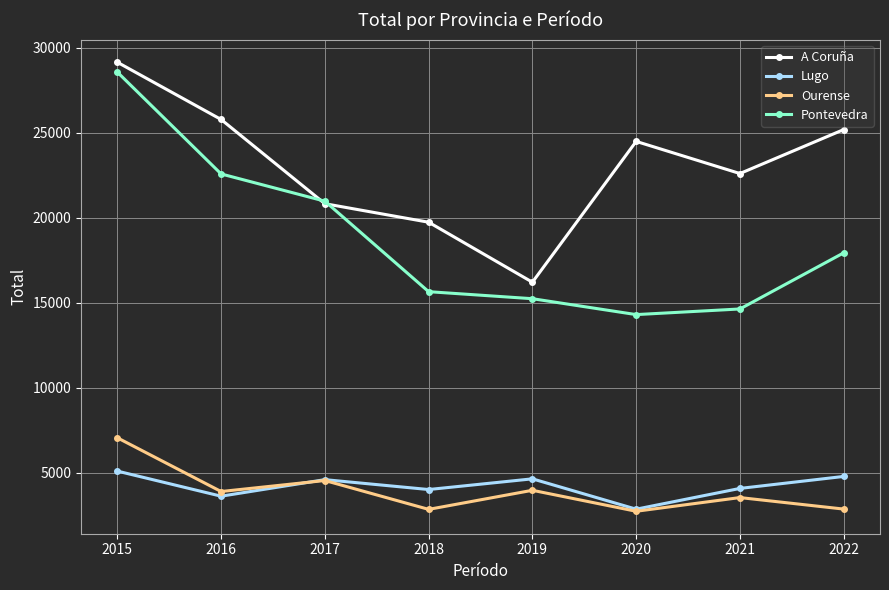

Is it true that A Coruña equals 8813 at 2019?

False